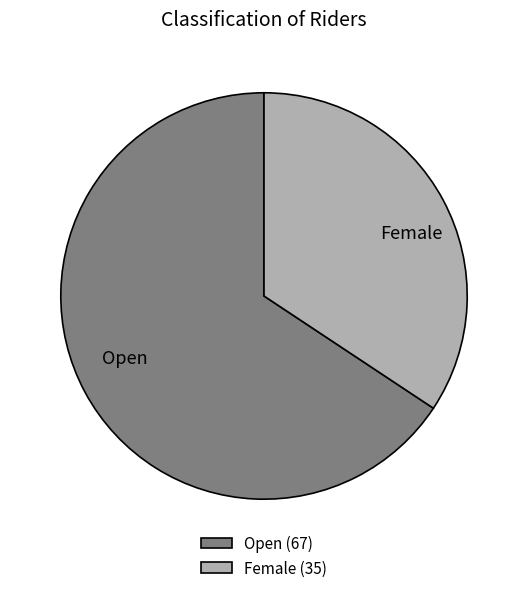

The Open slice represents 66% of the pie. True or false?

True